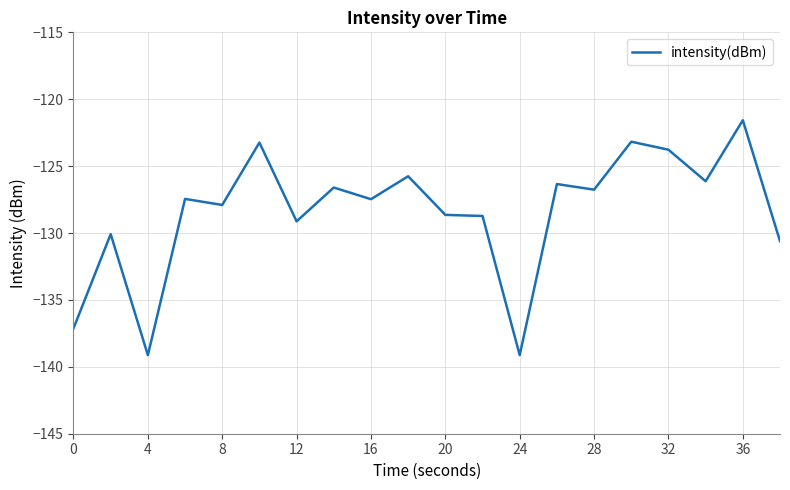

What is the maximum value shown in the chart?

-121.6